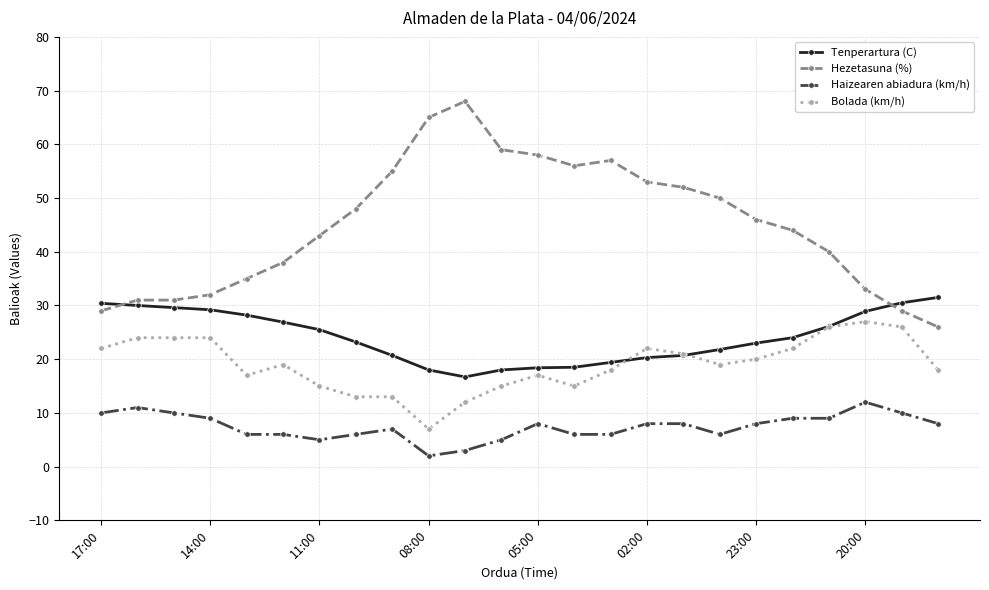

What is the value of the Hezetasuna (%) point at the 6th from the left?

38.0